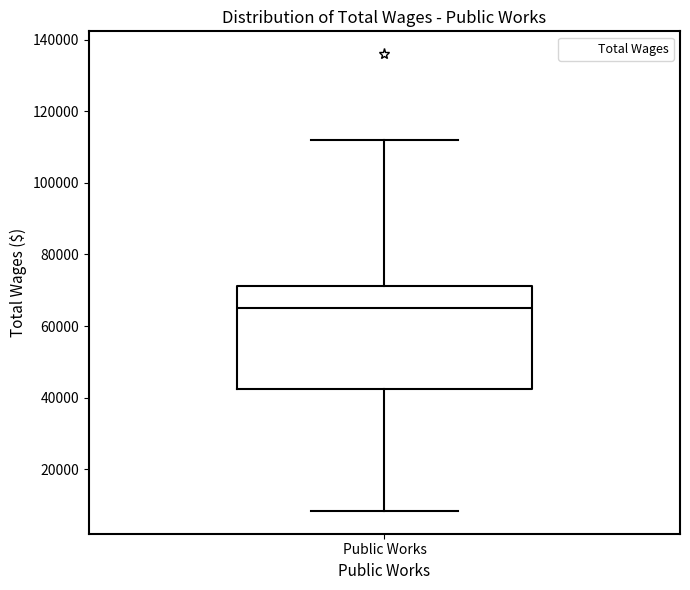

Transcribe this box plot: give where the median line is, the range the box spans, and where the two whiskers end, as read against the y-axis. The values are not printed on the chart, so give them approximately, as read against the axis.

median 66000, box 42000 to 72000, whiskers 8000 to 112000